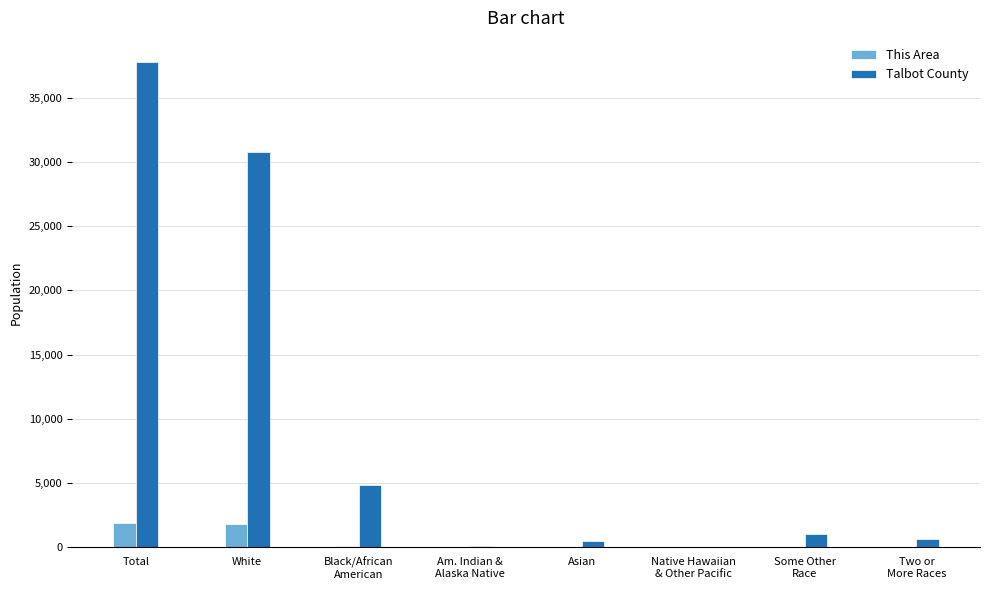

What are all the series names shown in the legend?

This Area, Talbot County